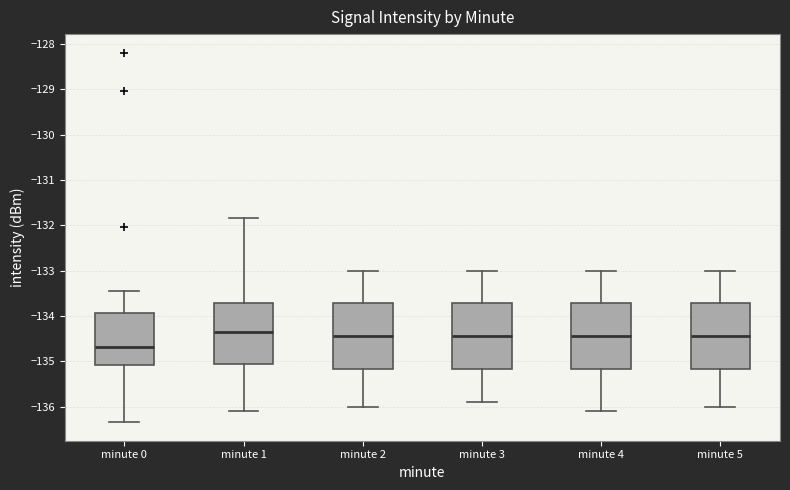

Reading left to right, transcribe this box plot: for each box, give where its median line is, the range the box spans, and where its two whiskers end, as read against the y-axis. The values are not printed on the chart, so give them approximately, as read against the axis.

minute 0: median -134.7, box -135.1 to -133.9, whiskers -136.3 to -133.5
minute 1: median -134.3, box -135.1 to -133.7, whiskers -136.1 to -131.8
minute 2: median -134.4, box -135.2 to -133.7, whiskers -136.0 to -133.0
minute 3: median -134.4, box -135.2 to -133.7, whiskers -135.9 to -133.0
minute 4: median -134.4, box -135.2 to -133.7, whiskers -136.1 to -133.0
minute 5: median -134.4, box -135.2 to -133.7, whiskers -136.0 to -133.0